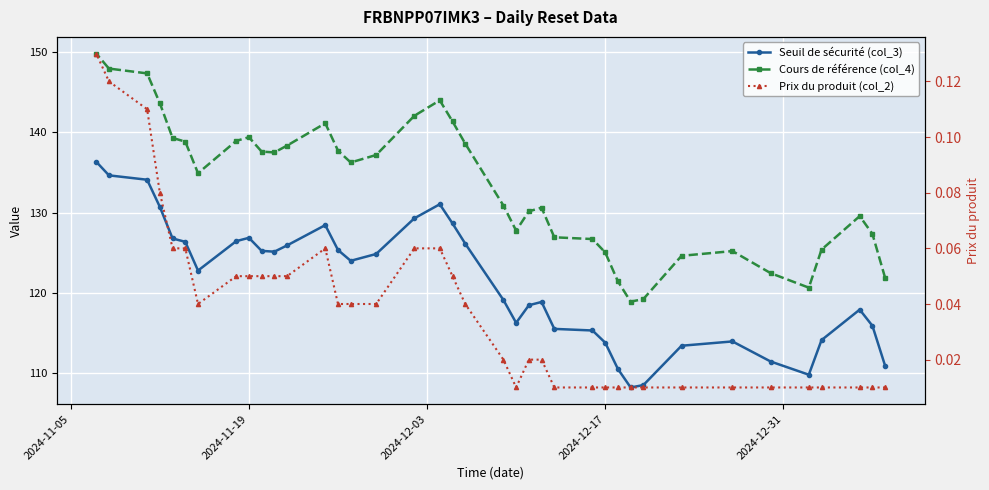

What is the average value of the Cours de référence (col_4) series?

133.3